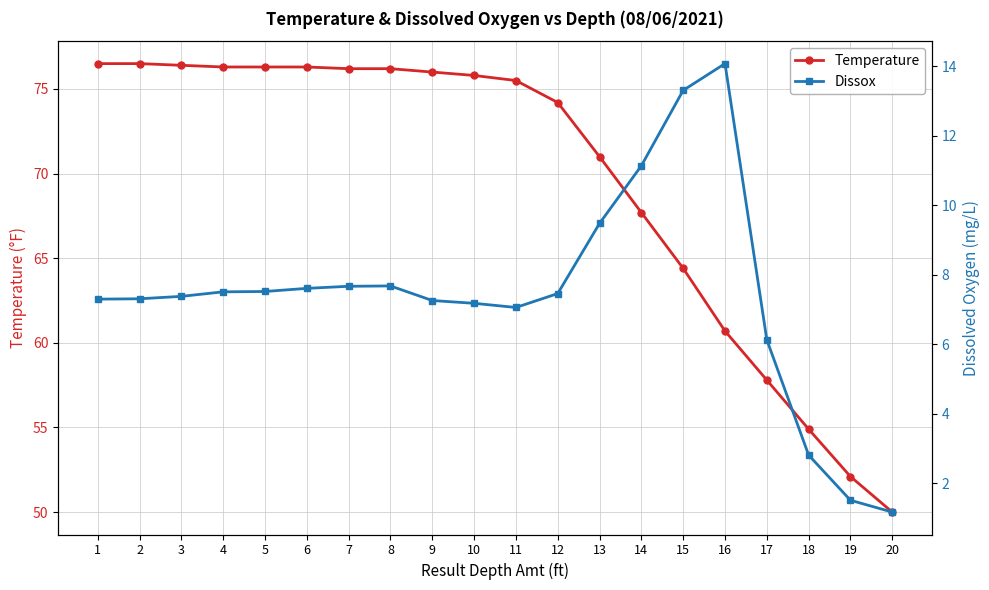

True or false: Dissox has more than 0 points higher than both neighbors.

True